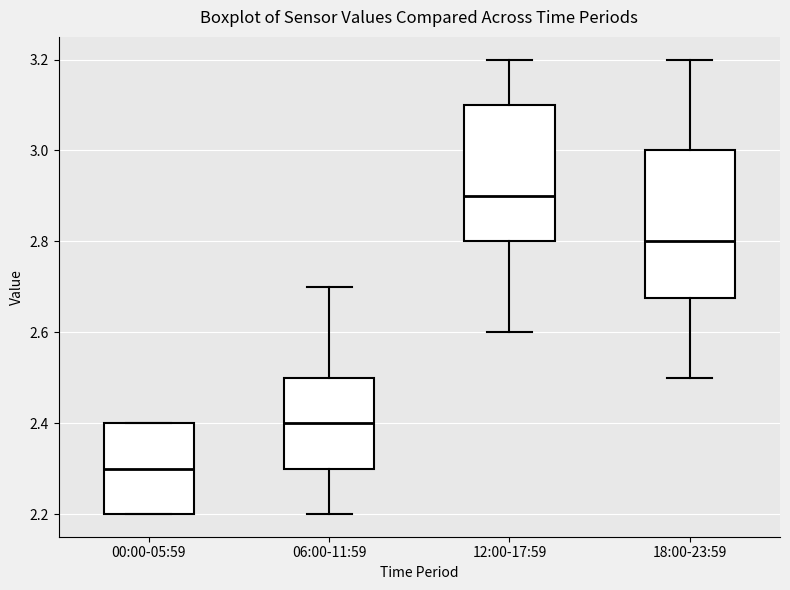

Where is the lower edge of the box for 00:00-05:59 on the y-axis? The values are not printed on the chart, so give them approximately, as read against the axis.

2.20